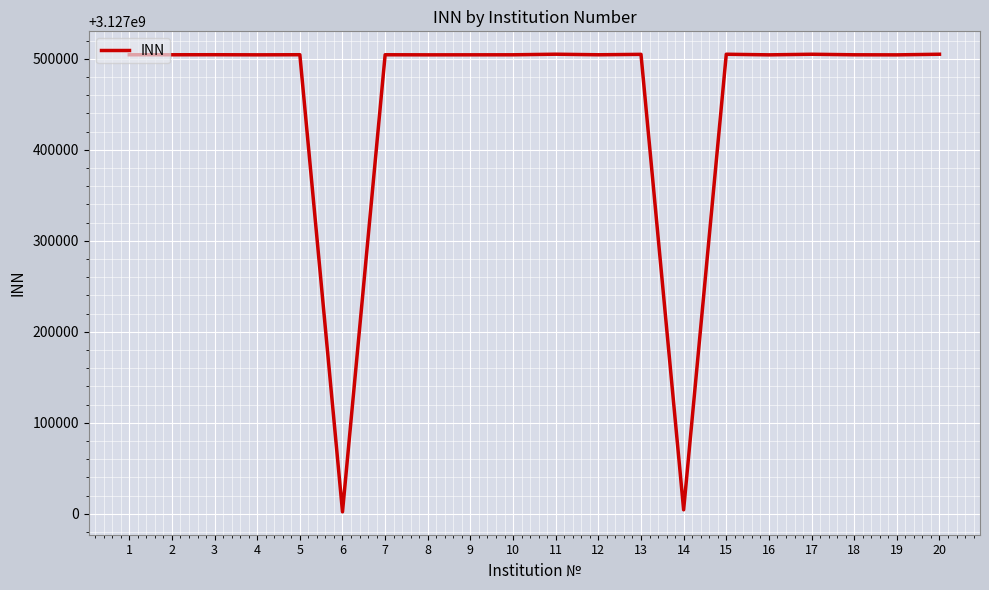

What is the minimum value shown in the chart?

3127002237